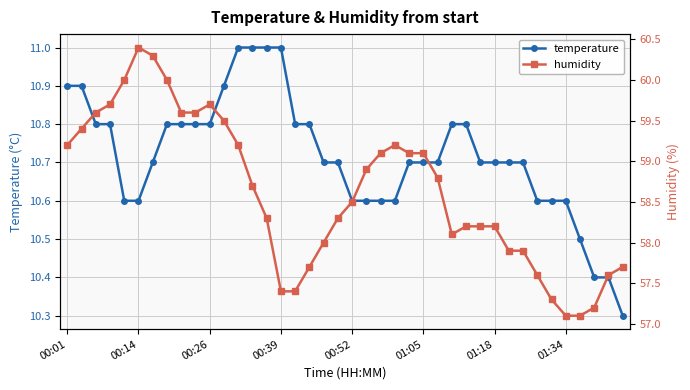

How many temperature values are between 10 and 11?

40